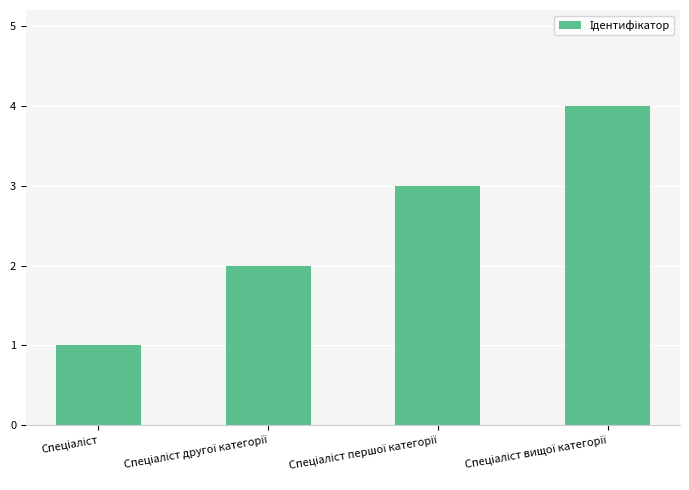

What is the value of the 2nd bar from the left?

2